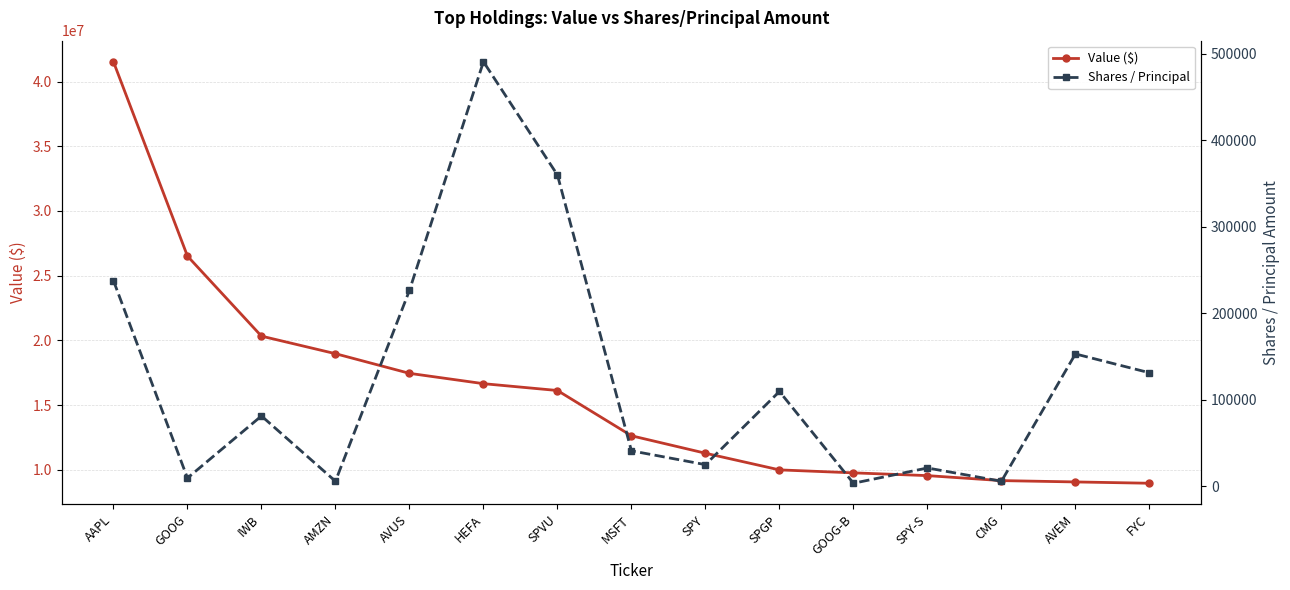

What is the minimum value shown in the chart?

3500